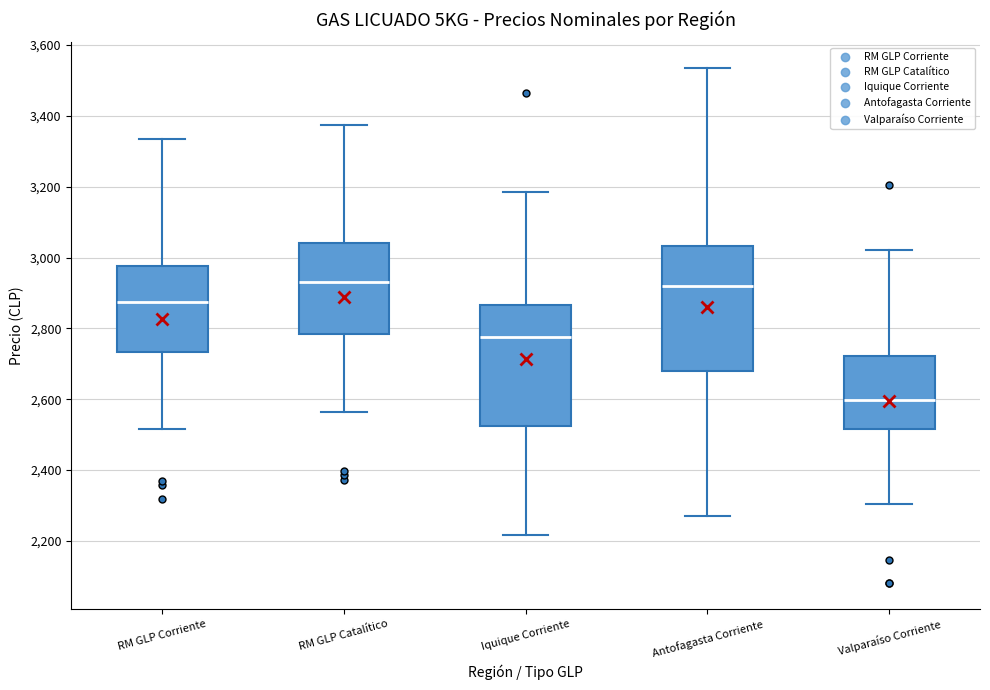

Reading left to right, read every box against the y-axis: the position of its median line, the range the box covers, and the ends of its whiskers. The values are not printed on the chart, so give them approximately, as read against the axis.

RM GLP Corriente: median 2880, box 2740 to 2980, whiskers 2520 to 3340
RM GLP Catalítico: median 2940, box 2780 to 3040, whiskers 2560 to 3380
Iquique Corriente: median 2780, box 2520 to 2860, whiskers 2220 to 3180
Antofagasta Corriente: median 2920, box 2680 to 3040, whiskers 2280 to 3540
Valparaíso Corriente: median 2600, box 2520 to 2720, whiskers 2300 to 3020